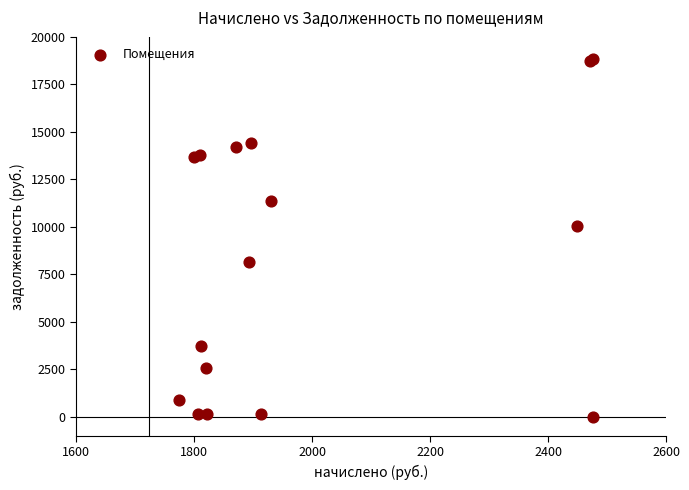

What Y value in the scatter plot is closest to 9411?

10042.3